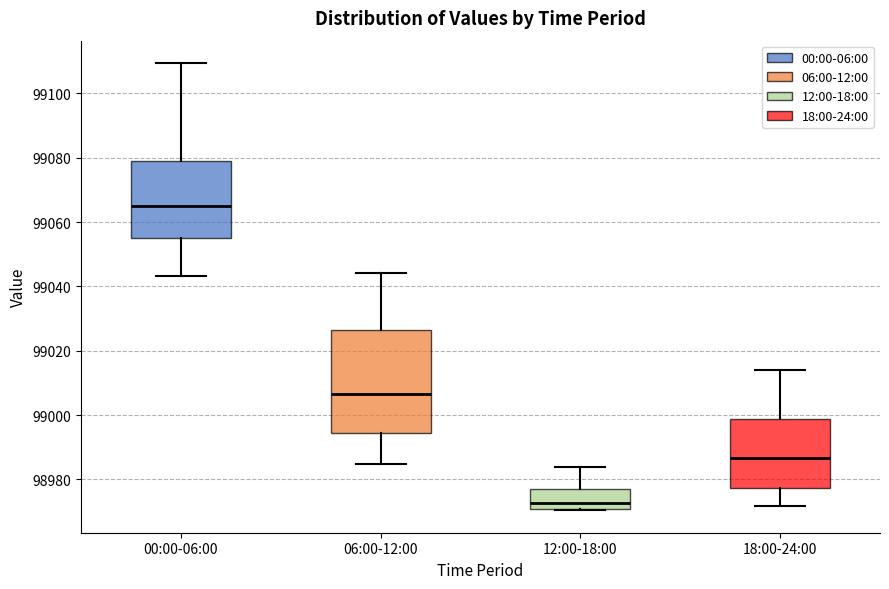

Reading left to right, read every box against the y-axis: the position of its median line, the range the box covers, and the ends of its whiskers. The values are not printed on the chart, so give them approximately, as read against the axis.

00:00-06:00: median 99064, box 99056 to 99078, whiskers 99044 to 99110
06:00-12:00: median 99006, box 98994 to 99026, whiskers 98984 to 99044
12:00-18:00: median 98972, box 98970 to 98978, whiskers 98970 to 98984
18:00-24:00: median 98986, box 98978 to 98998, whiskers 98972 to 99014